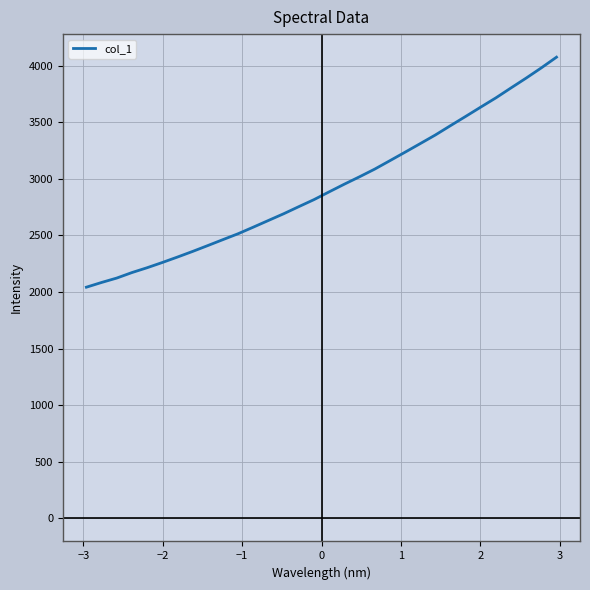

What is the maximum value shown in the chart?

4075.1